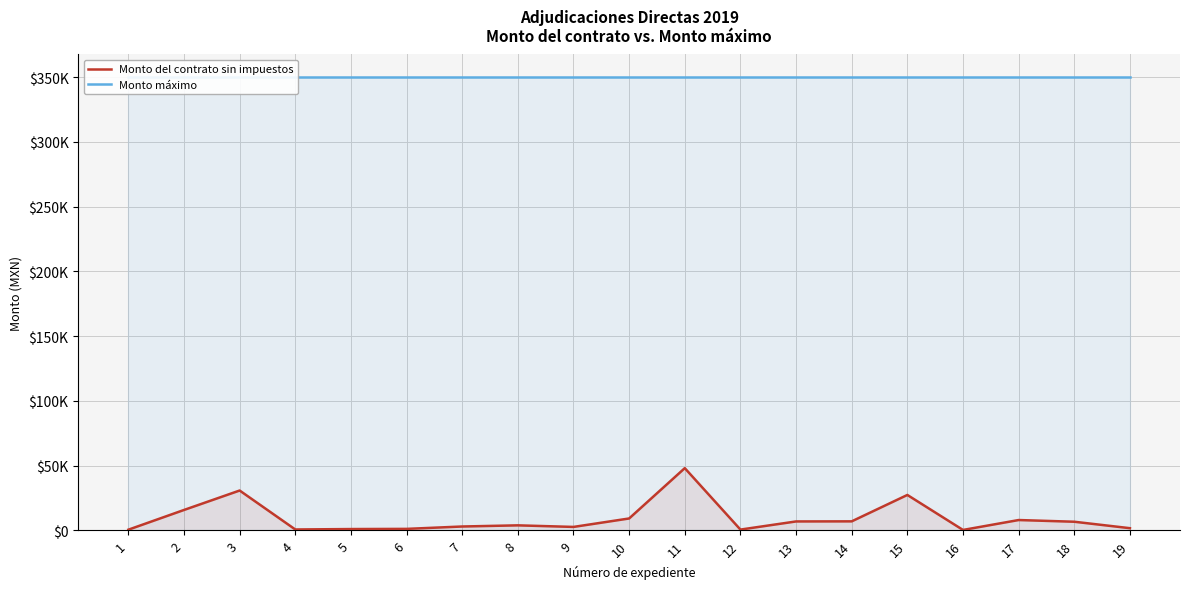

How many data points in Monto del contrato sin impuestos are less than 3971?

9